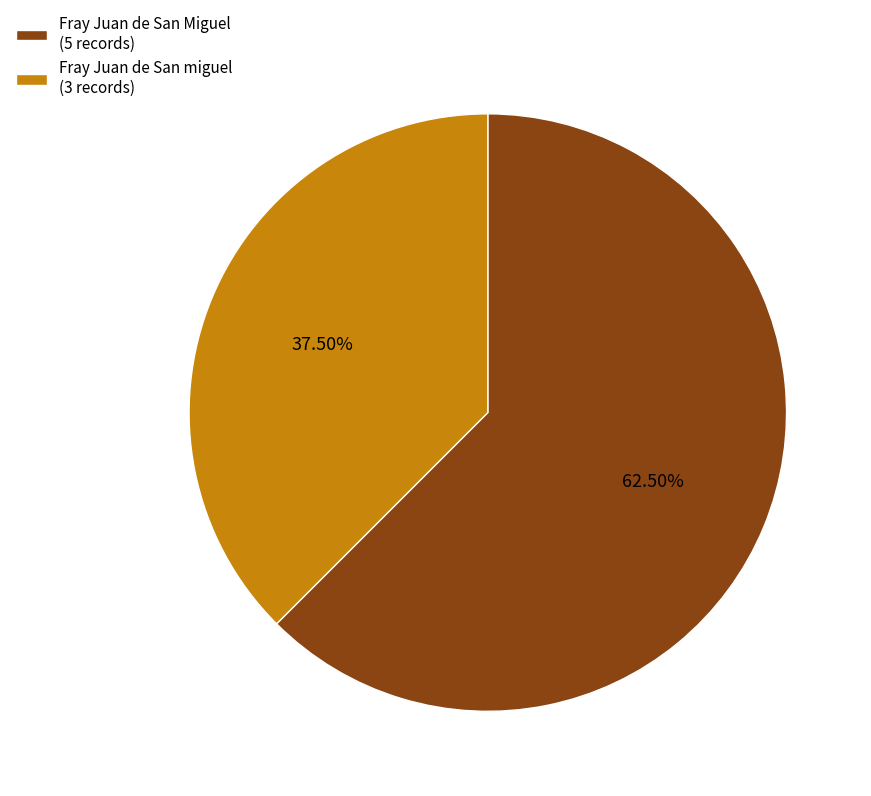

Combined, do Fray Juan de San miguel (3 records) and Fray Juan de San Miguel (5 records) account for over 50%?

Yes